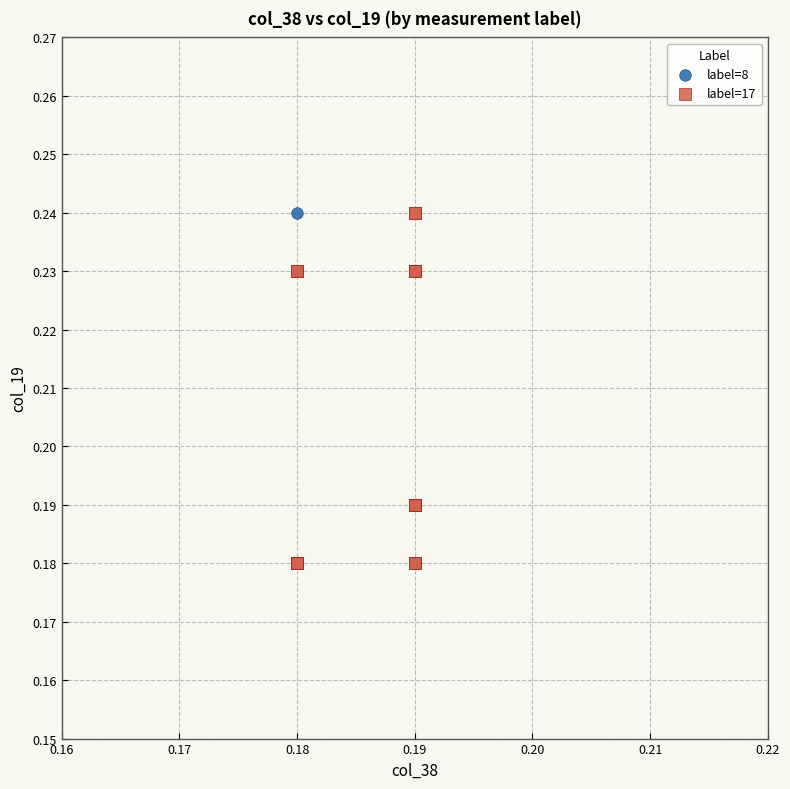

What are all the series names shown in the legend?

label=8, label=17